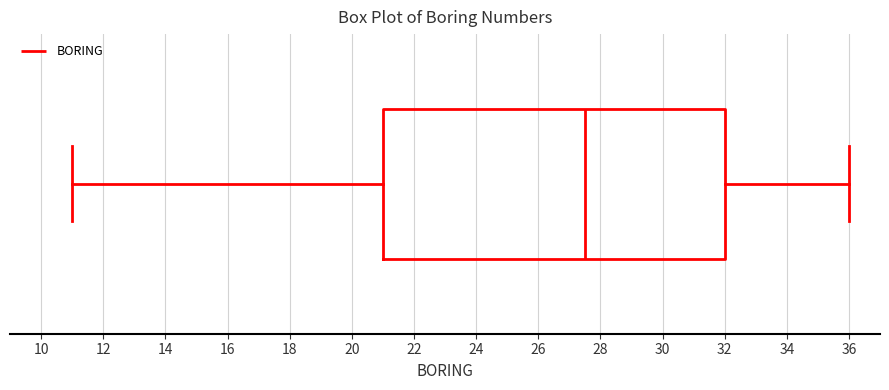

Transcribe this box plot: give where the median line is, the range the box spans, and where the two whiskers end, as read against the x-axis. The values are not printed on the chart, so give them approximately, as read against the axis.

median 27.6, box 21.0 to 32.0, whiskers 11.0 to 36.0